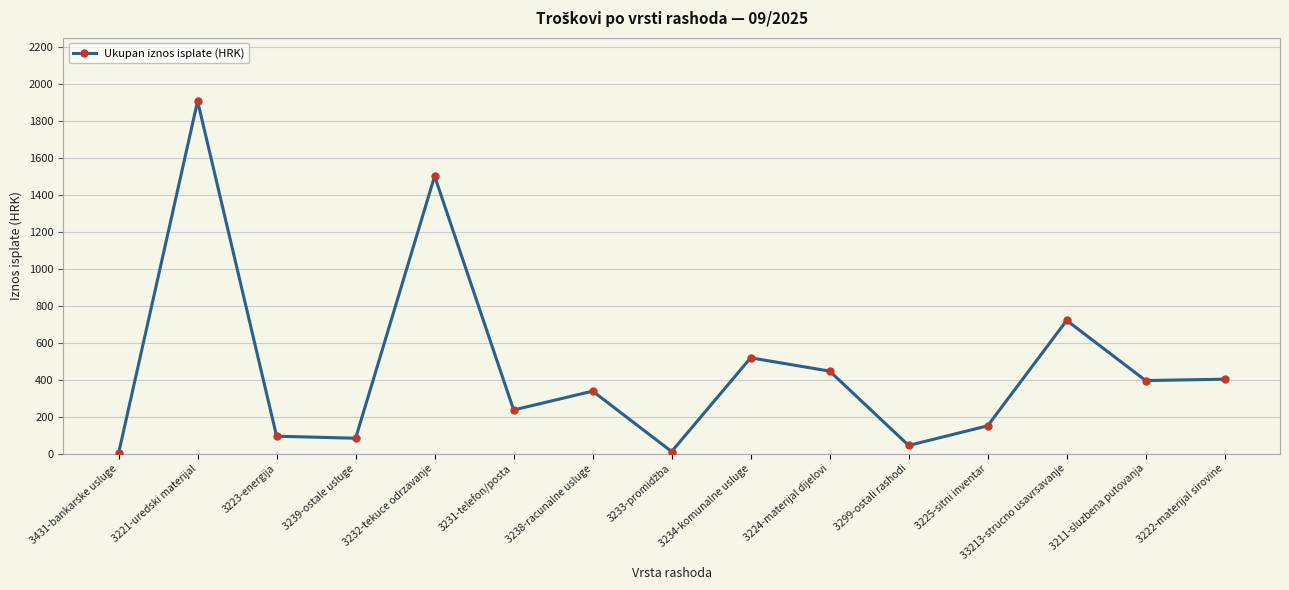

What is the difference between the second highest and minimum values?

1498.3